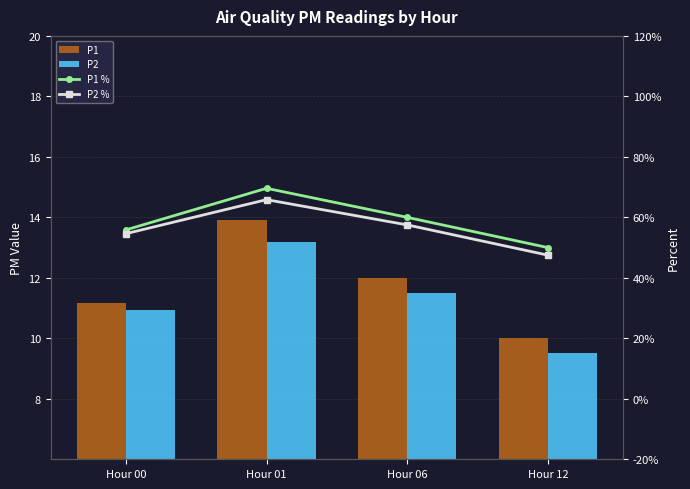

At which label does P1 % first exceed 60?

Hour 01